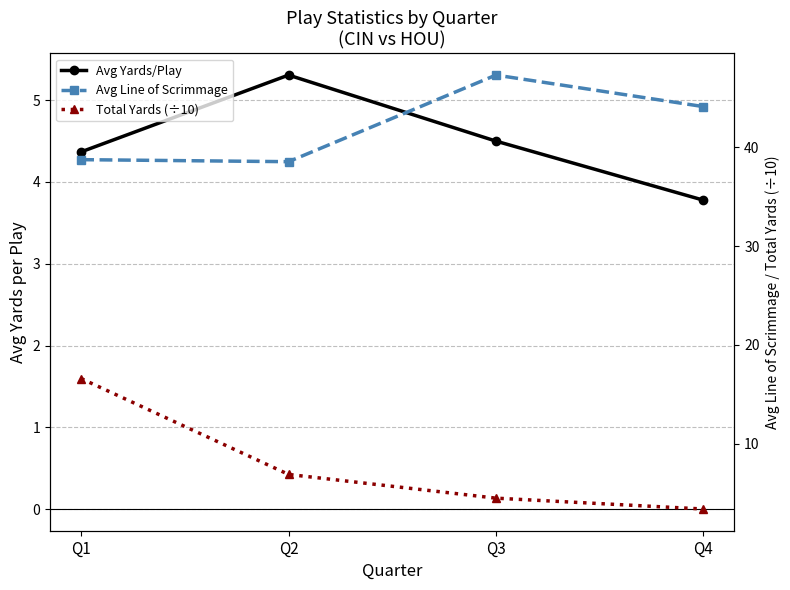

Rank the categories by Avg Line of Scrimmage value from lowest to highest.

Q2, Q1, Q4, Q3